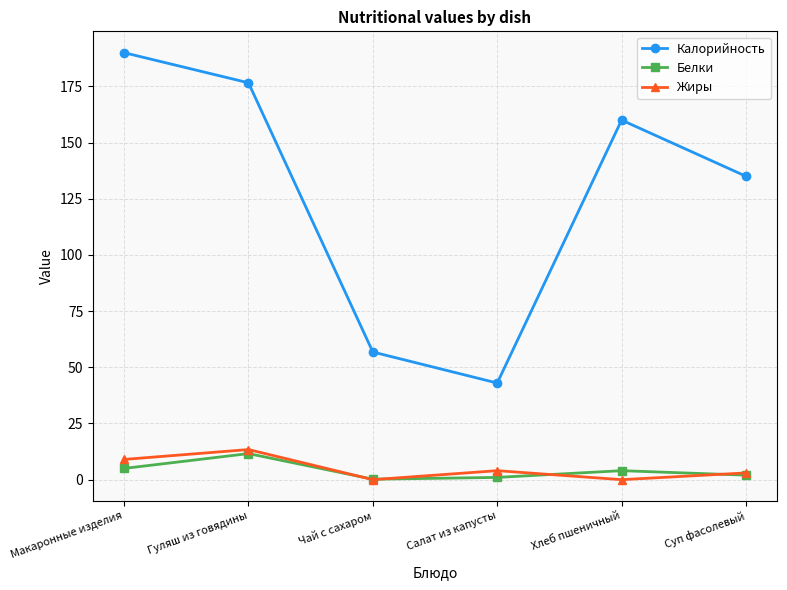

True or false: Калорийность and Жиры intersect in this chart.

False